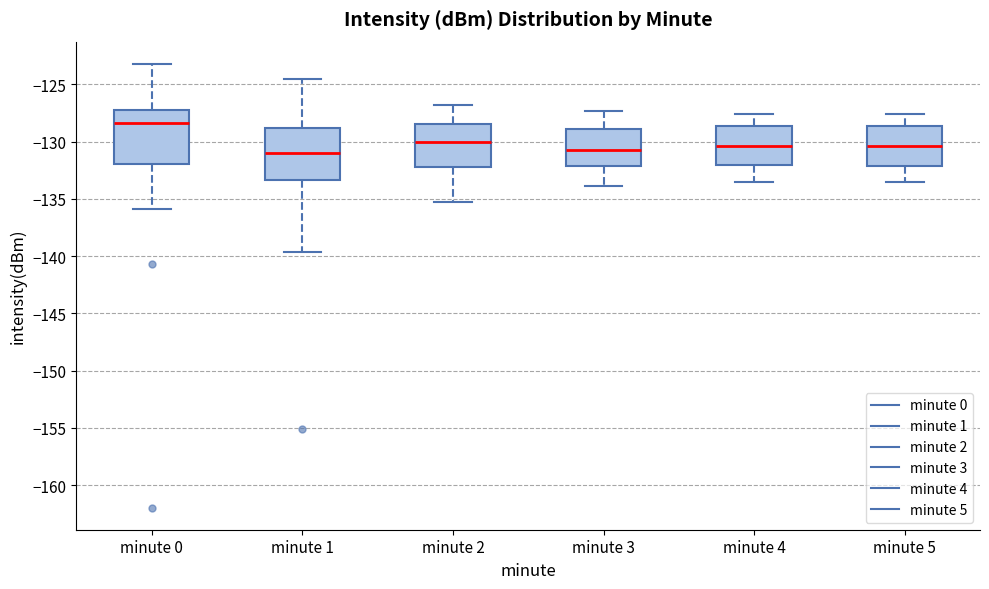

Reading left to right, transcribe this box plot: for each box, give where its median line is, the range the box spans, and where its two whiskers end, as read against the y-axis. The values are not printed on the chart, so give them approximately, as read against the axis.

minute 0: median -128.5, box -132.0 to -127.0, whiskers -136.0 to -123.0
minute 1: median -131.0, box -133.5 to -129.0, whiskers -139.5 to -124.5
minute 2: median -130.0, box -132.0 to -128.5, whiskers -135.5 to -127.0
minute 3: median -130.5, box -132.0 to -129.0, whiskers -134.0 to -127.5
minute 4: median -130.5, box -132.0 to -128.5, whiskers -133.5 to -127.5
minute 5: median -130.5, box -132.0 to -128.5, whiskers -133.5 to -127.5